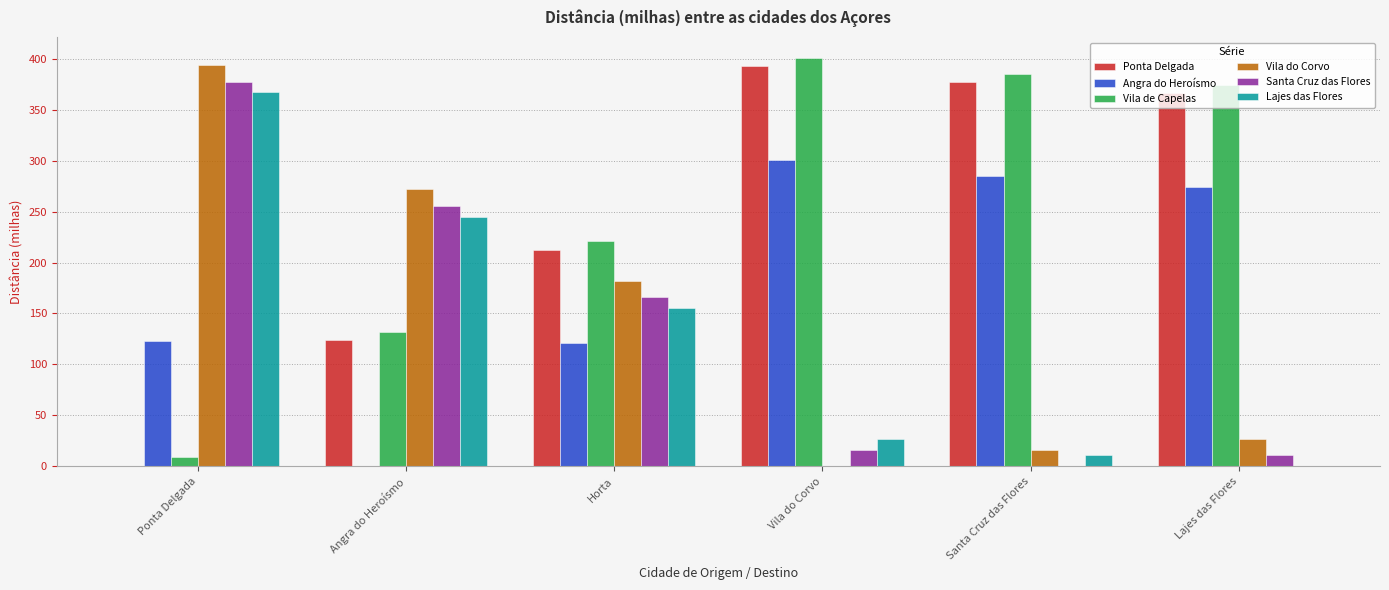

The value of Ponta Delgada at Angra do Heroísmo is 124. True or false?

True